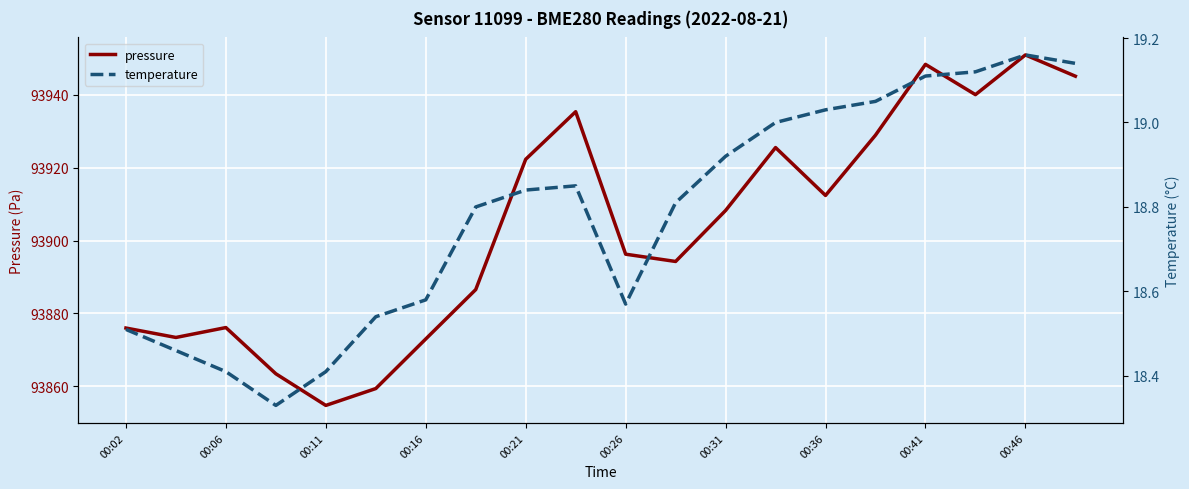

Rank the series by their average value, from highest to lowest.

pressure, temperature